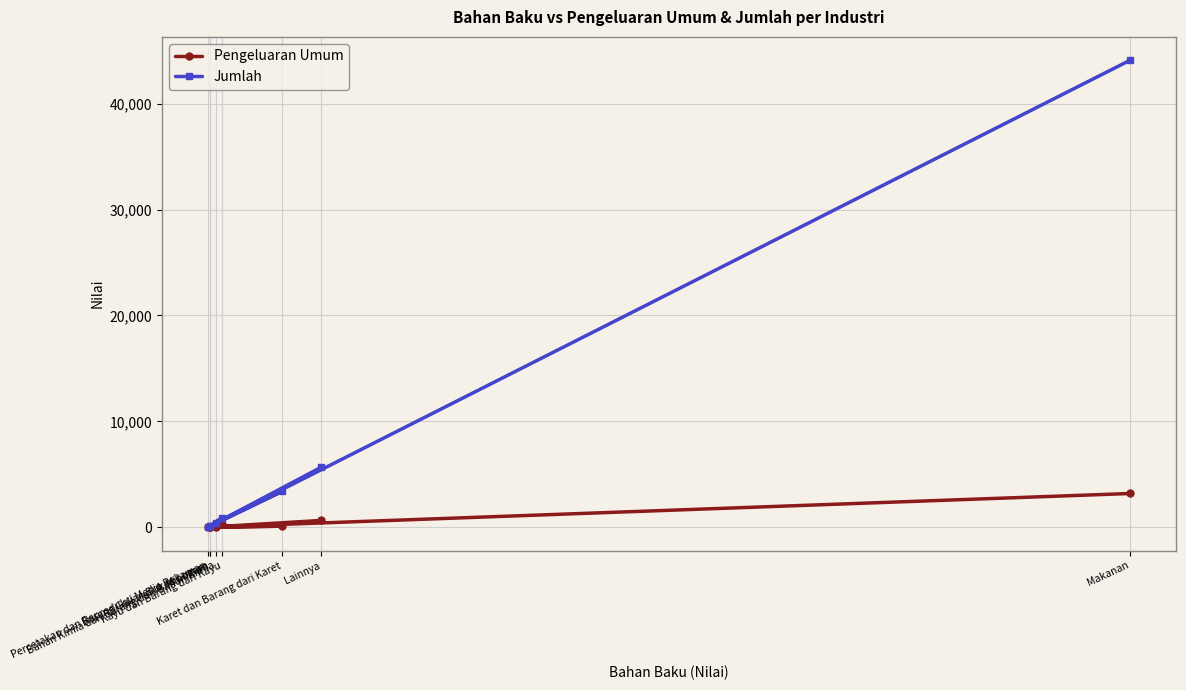

The Pengeluaran Umum series shows 204 at Lainnya. True or false?

False